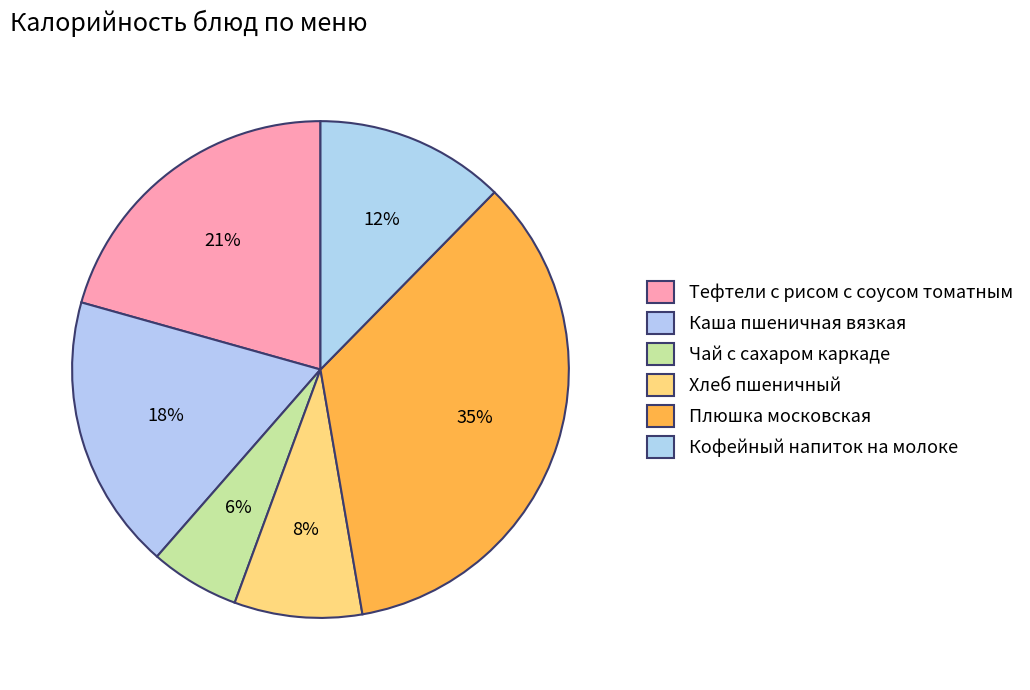

To the nearest percent, what percentage of the pie is Чай с сахаром каркаде?

6%